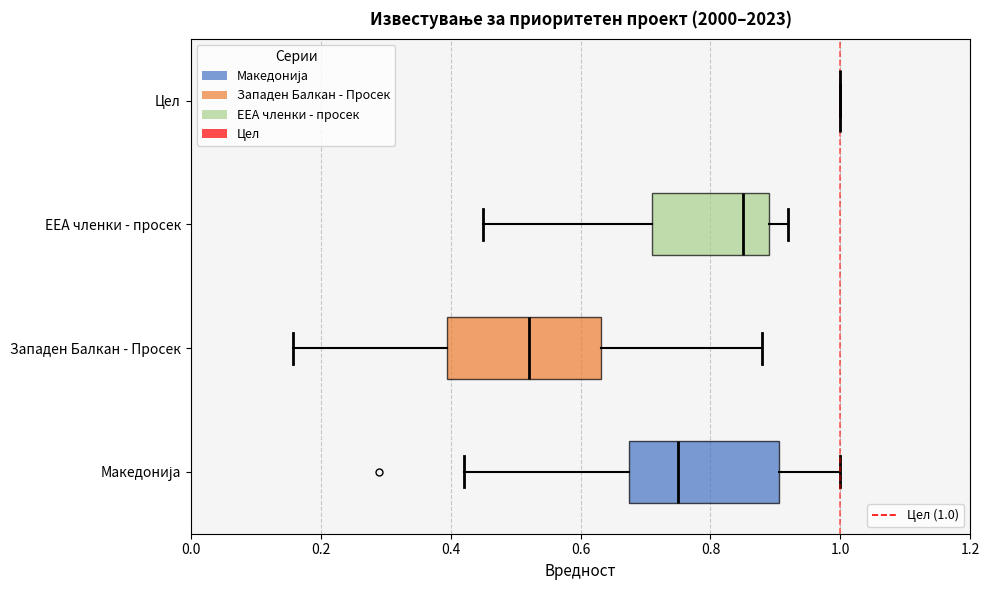

Reading bottom to top, read every box against the x-axis: the position of its median line, the range the box covers, and the ends of its whiskers. The values are not printed on the chart, so give them approximately, as read against the axis.

Македонија: median 0.76, box 0.68 to 0.90, whiskers 0.42 to 1.00
Западен Балкан - Просек: median 0.52, box 0.40 to 0.64, whiskers 0.16 to 0.88
ЕЕА членки - просек: median 0.86, box 0.72 to 0.90, whiskers 0.46 to 0.92
Цел: box collapsed to a line at 1.00, whiskers 1.00 to 1.00